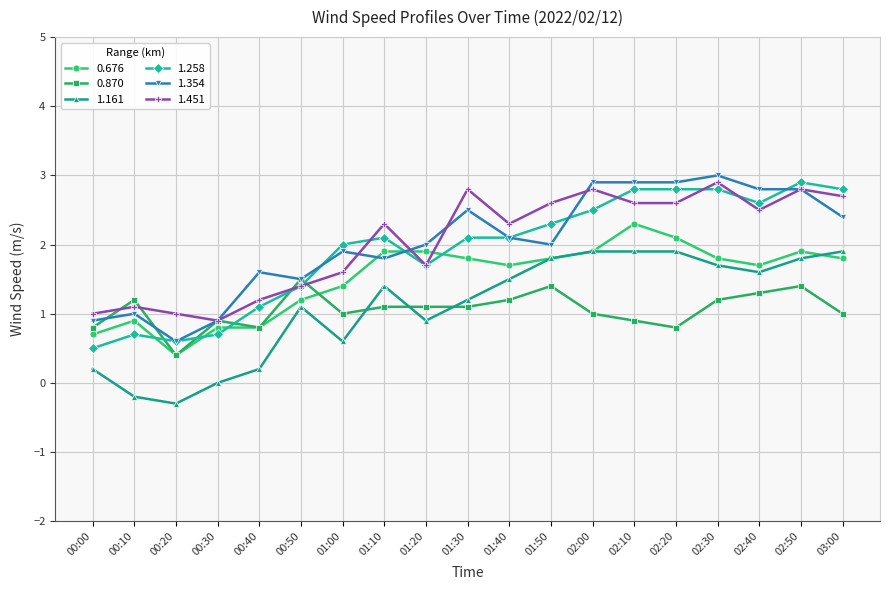

What position from the right is 02:30?

4